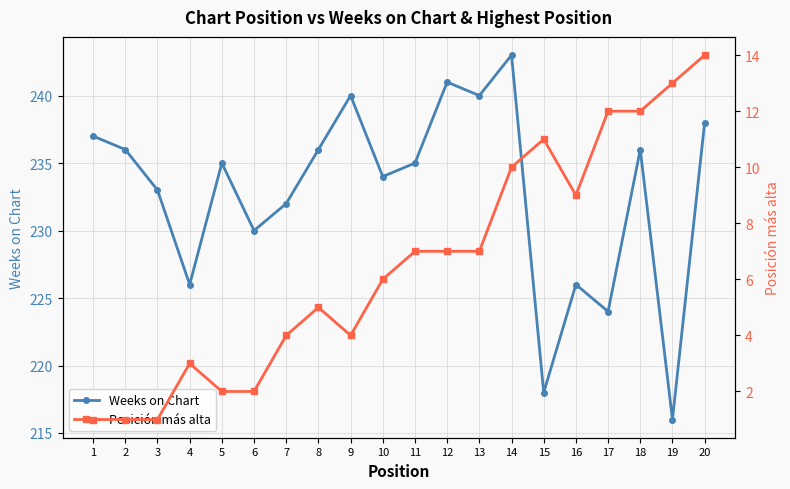

How many values in the Weeks on Chart series are below 235?

9